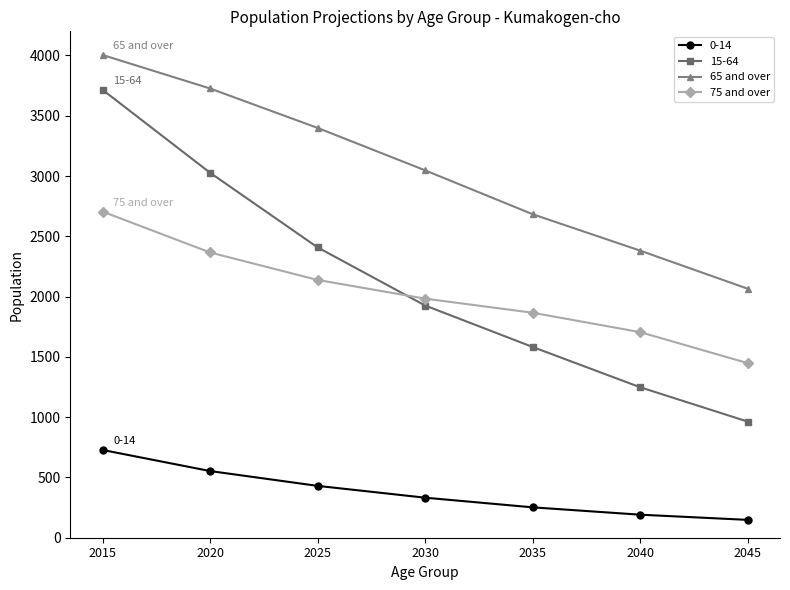

What is the maximum value shown in the chart?

4004